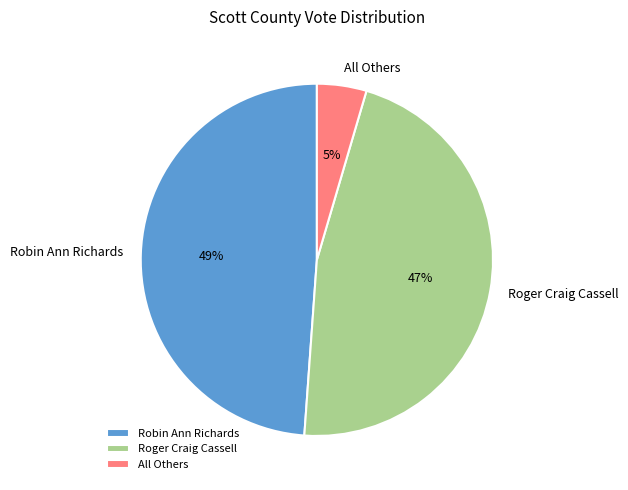

Is it true that All Others is 13% of the pie?

False